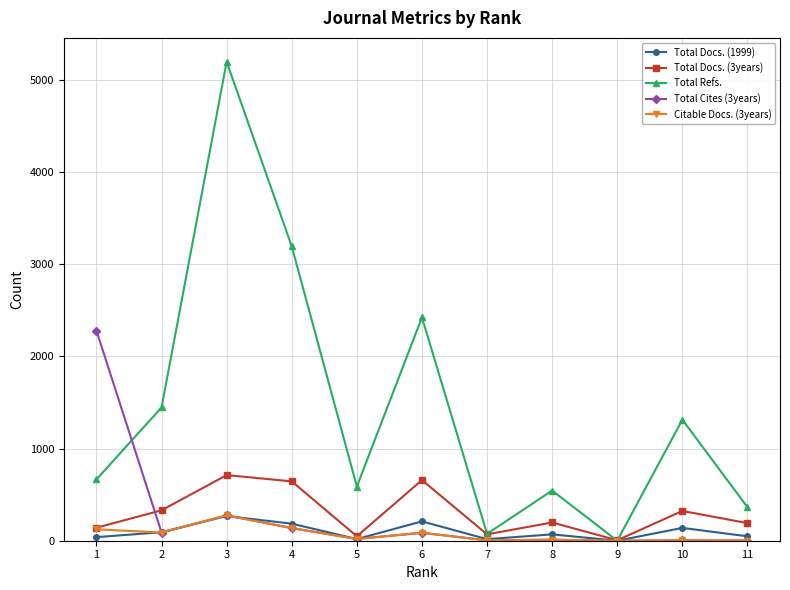

The value of Total Docs. (1999) at 6 is 210. True or false?

True